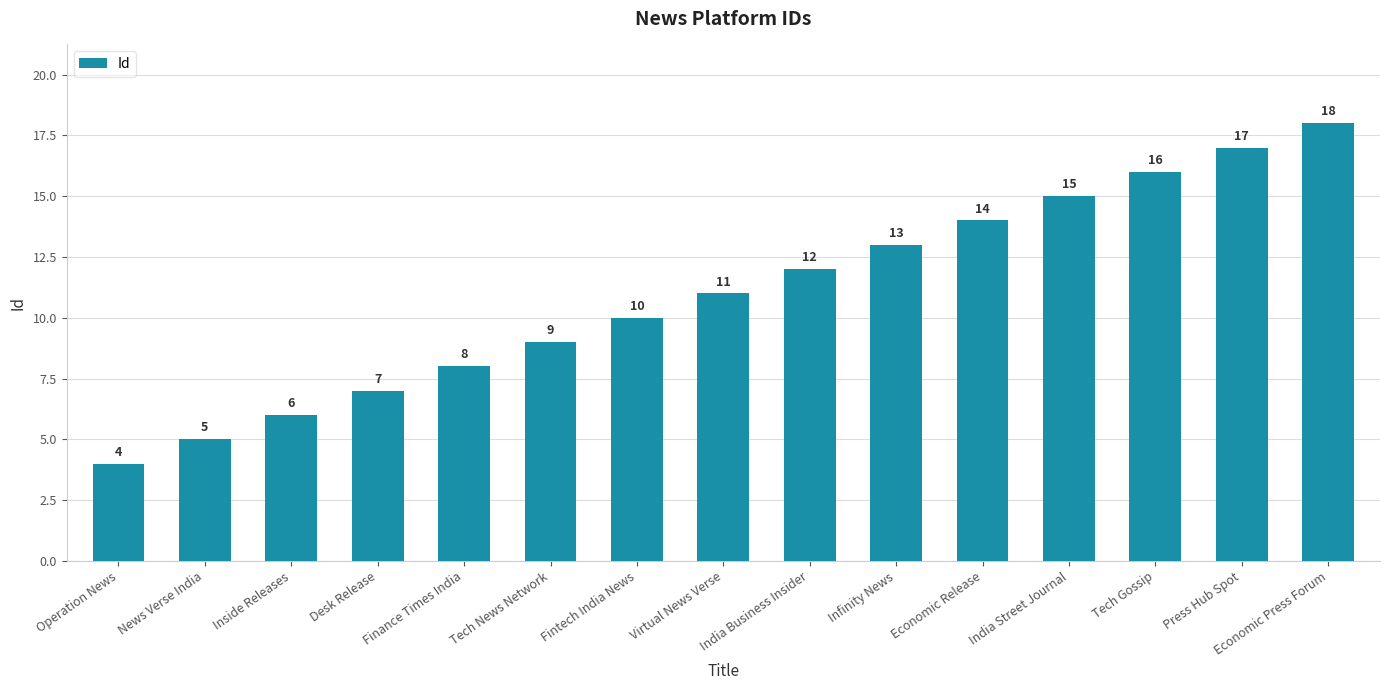

What is the sum of all values?

165